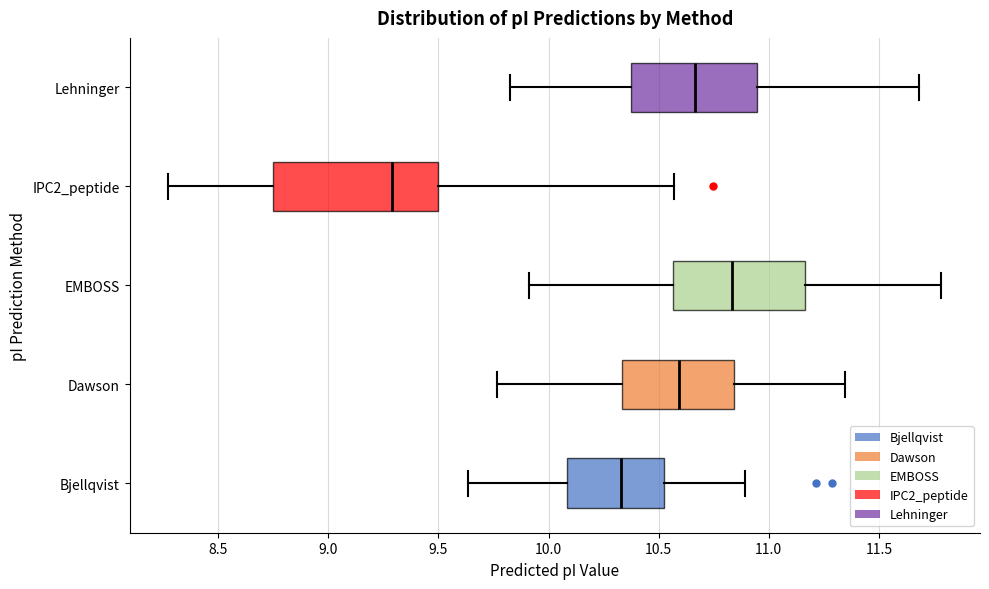

Which box's median line is the furthest to the right?

EMBOSS